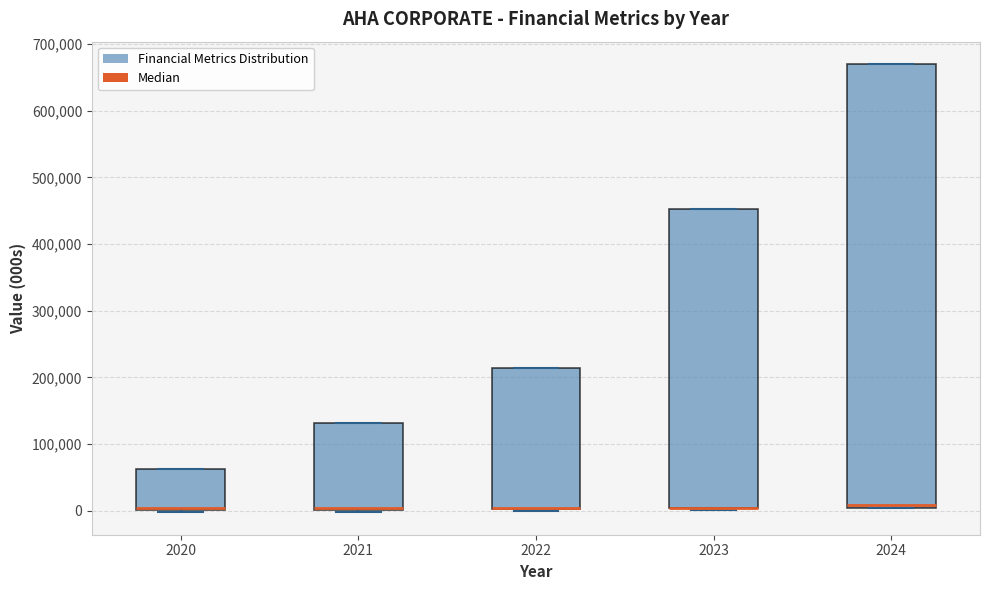

Reading left to right, read every box against the y-axis: the position of its median line, the range the box covers, and the ends of its whiskers. The values are not printed on the chart, so give them approximately, as read against the axis.

2020: median 0 (just above the box's lower edge), box 0 to 60000, whiskers 0 (just below the box's lower edge) to 60000
2021: median 0 (drawn on the box's lower edge), box 0 to 130000, whiskers 0 (just below the box's lower edge) to 130000
2022: median 0 (drawn on the box's lower edge), box 0 to 210000, whiskers 0 (just below the box's lower edge) to 210000
2023: median 0 (drawn on the box's lower edge), box 0 to 450000, whiskers 0 (just below the box's lower edge) to 450000
2024: median 10000, box 0 to 670000, whiskers 0 to 670000